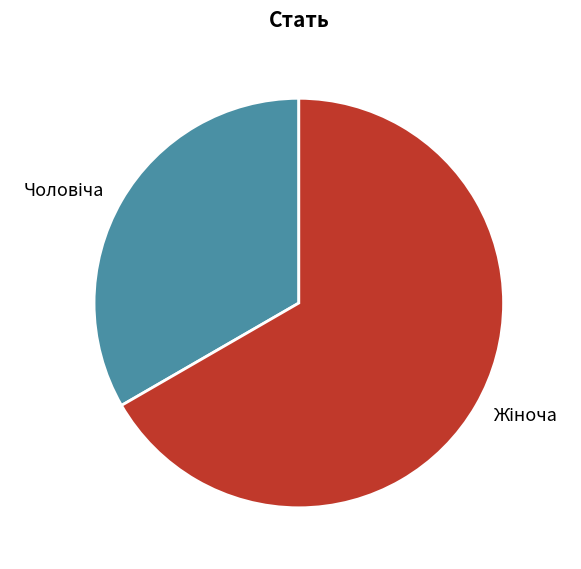

Is there any slice that represents more than half of the pie?

Yes